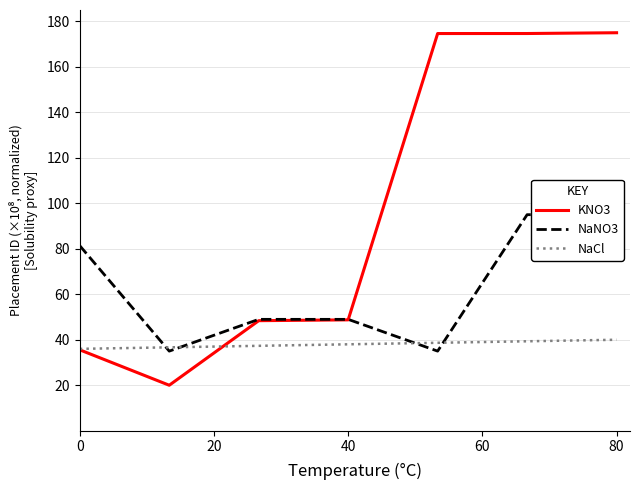

What is the difference between the maximum and minimum values in the NaCl series?

4.0